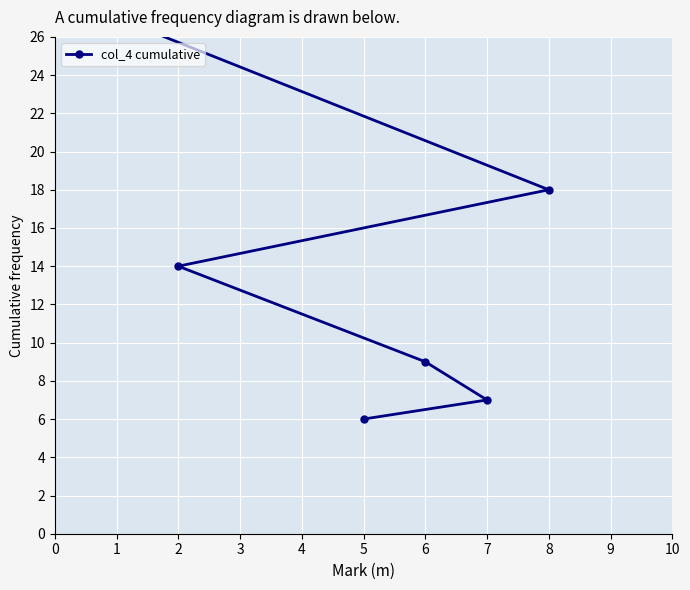

The chart shows a value of 3 at 6. True or false?

False